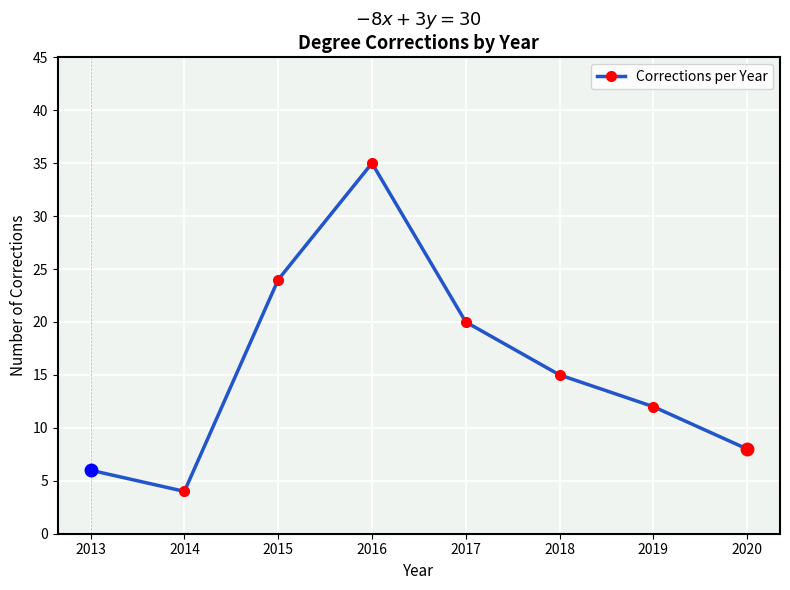

What is the greatest value displayed?

35